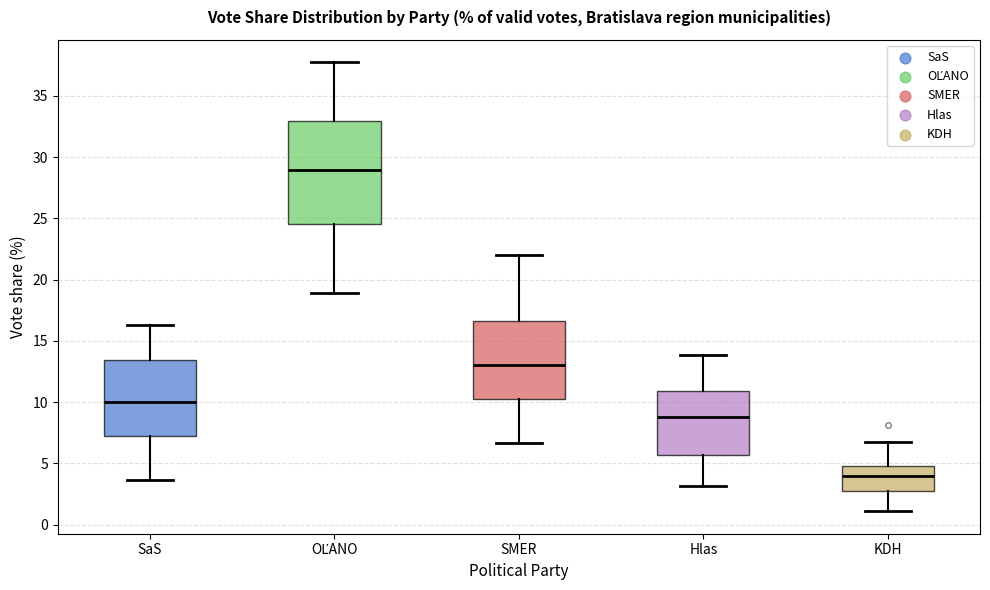

Which box has the highest median line?

OĽANO